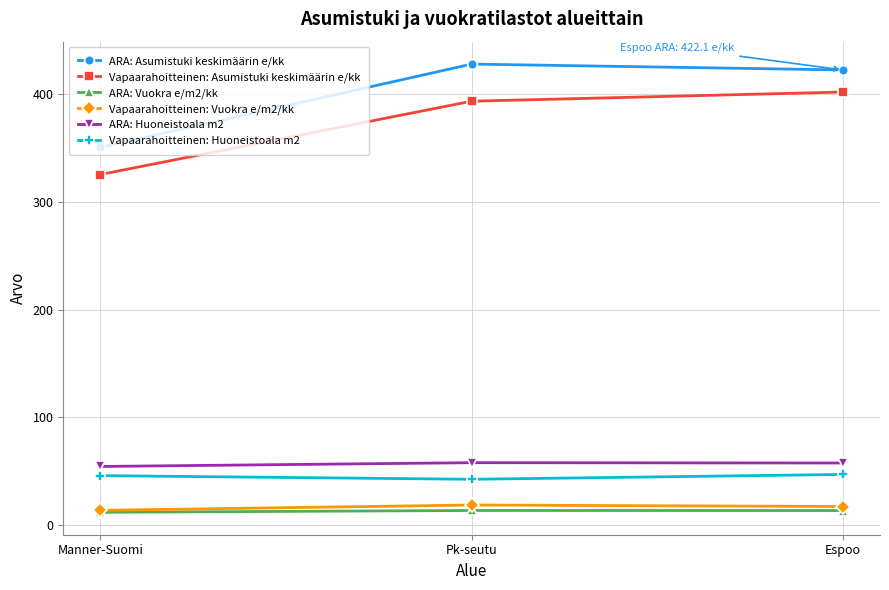

What is the minimum value shown in the chart?

12.0